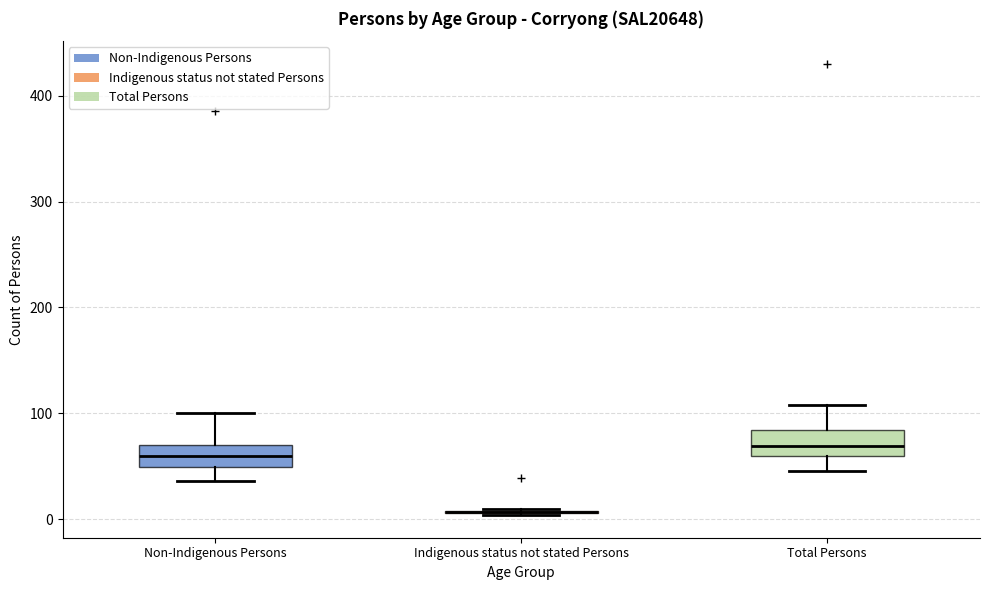

Reading left to right, transcribe this box plot: for each box, give where its median line is, the range the box spans, and where its two whiskers end, as read against the y-axis. The values are not printed on the chart, so give them approximately, as read against the axis.

Non-Indigenous Persons: median 60, box 50 to 70, whiskers 40 to 100
Indigenous status not stated Persons: box collapsed to a line at 10, whiskers 0 to 10
Total Persons: median 70, box 60 to 80, whiskers 50 to 110